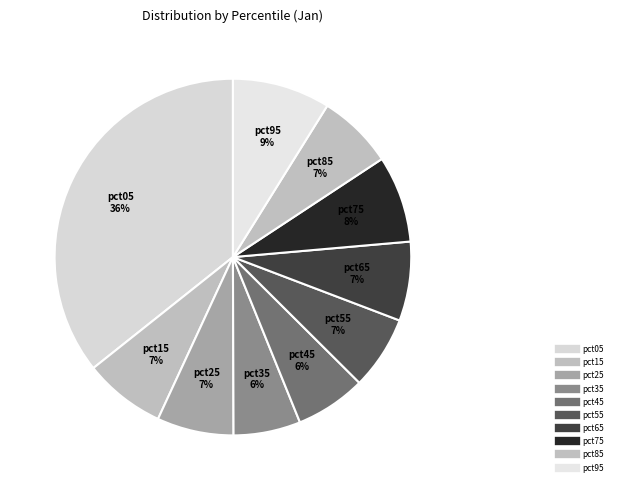

Is it true that pct25 is 20% of the pie?

False